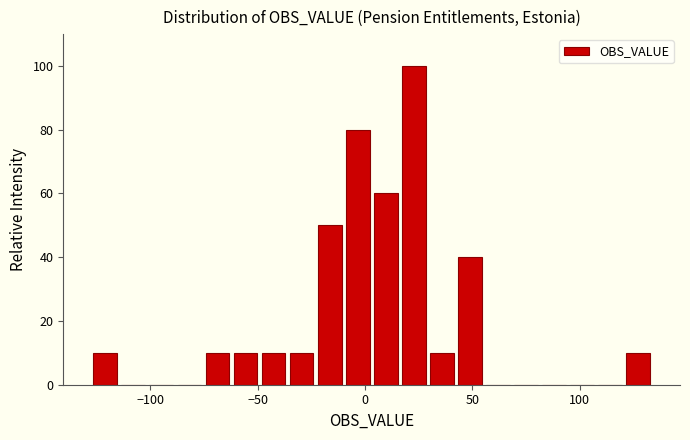

Read against the x-axis, roughly where is the centre of the tallest bar?

25